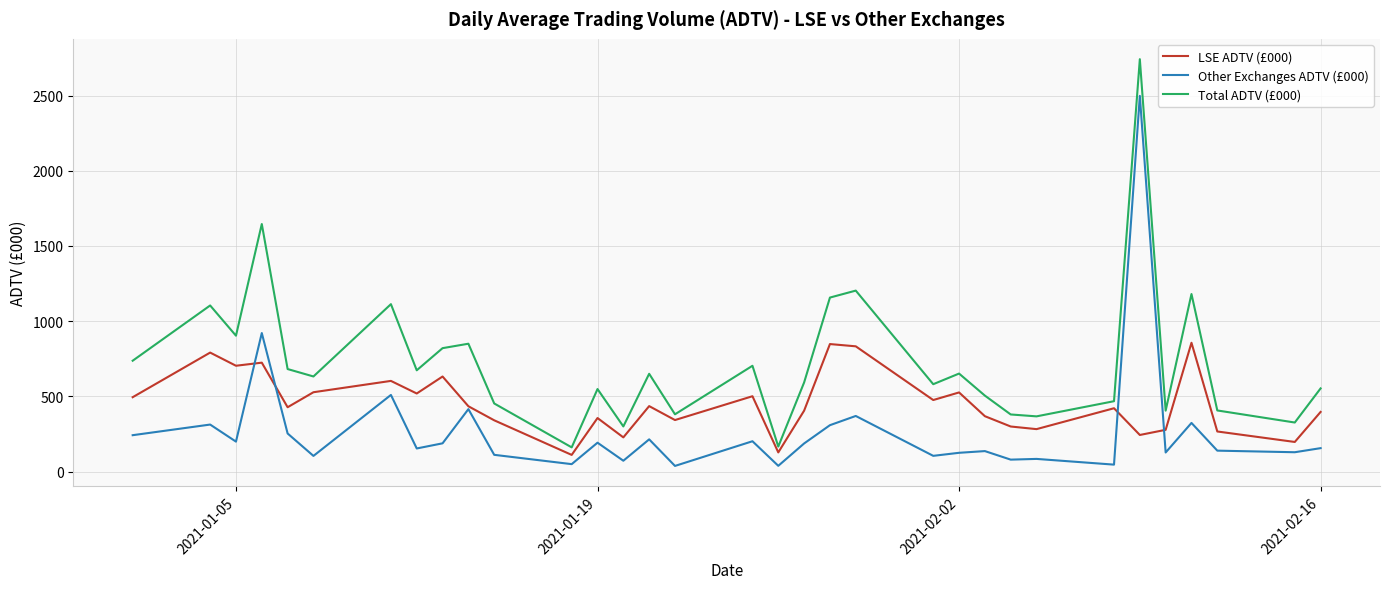

What are all the series names shown in the legend?

LSE ADTV (£000), Other Exchanges ADTV (£000), Total ADTV (£000)